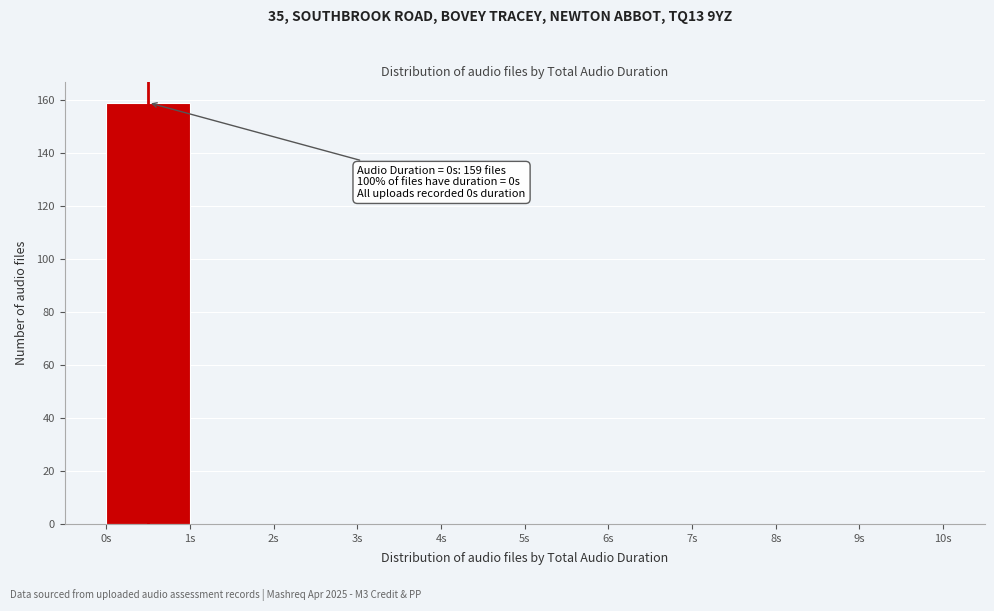

Over which range of the x-axis is the bar tallest?

0 to 1